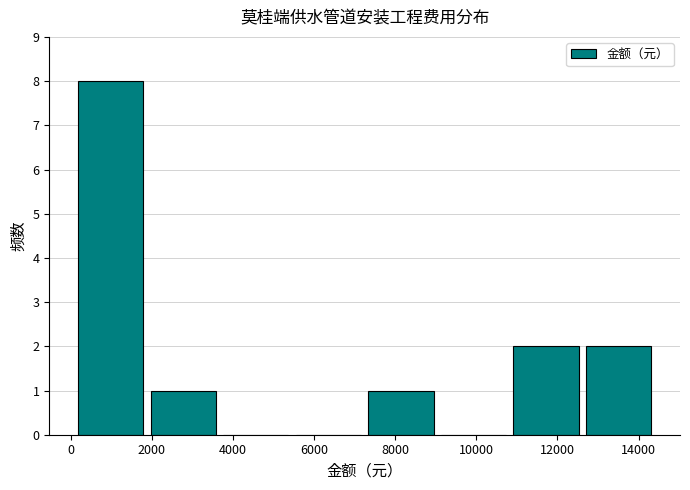

Over which range of the x-axis is the bar tallest?

0 to 1800